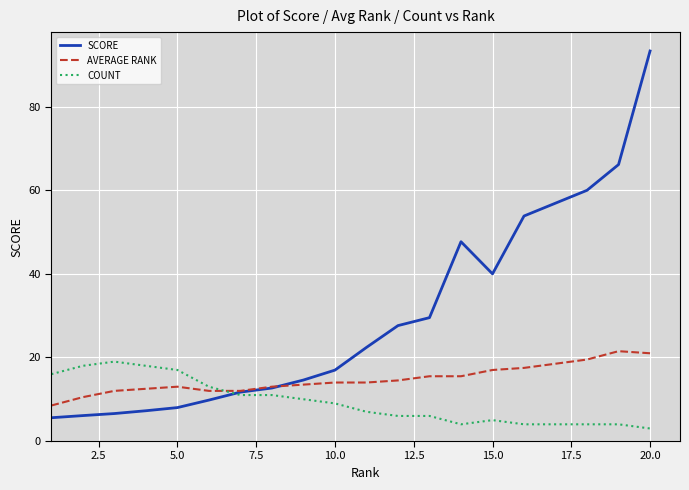

True or false: AVERAGE RANK and COUNT cross at least once.

True